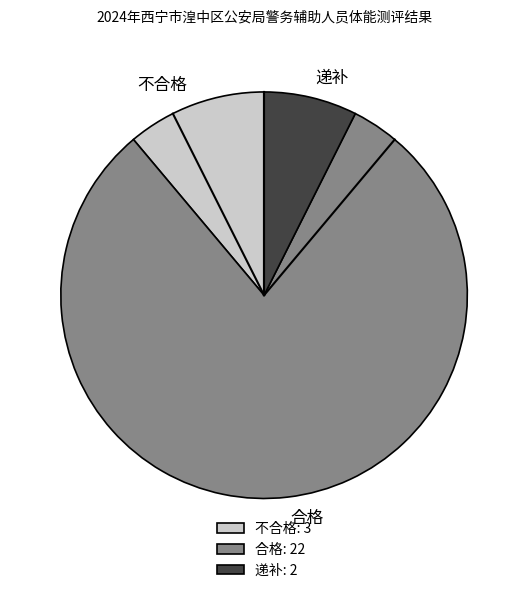

Is the sum of 递补 and 不合格 greater than half?

No